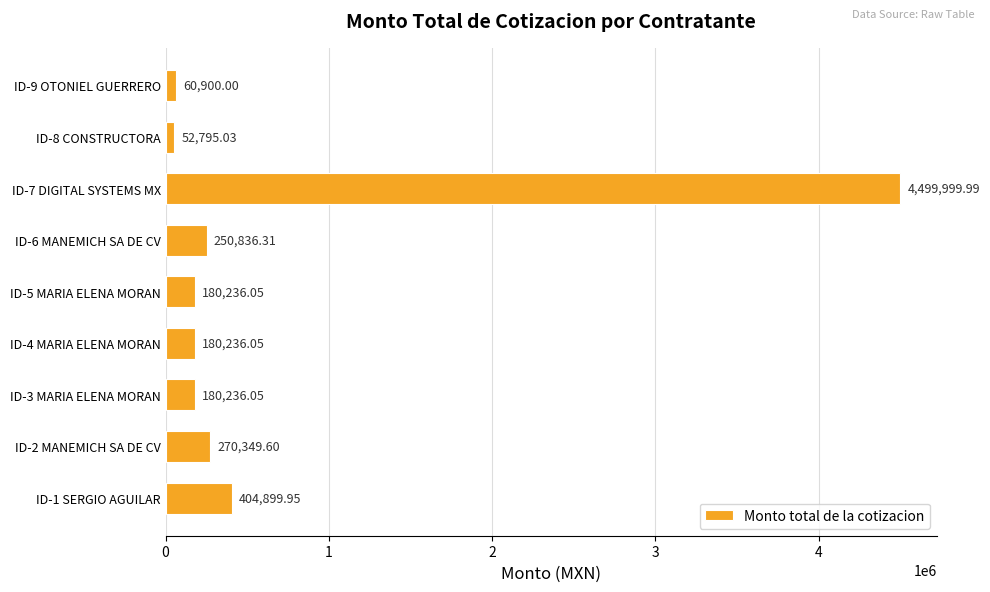

Approximately how many times larger is the value at ID-2 MANEMICH SA DE CV compared to ID-1 SERGIO AGUILAR?

0.7